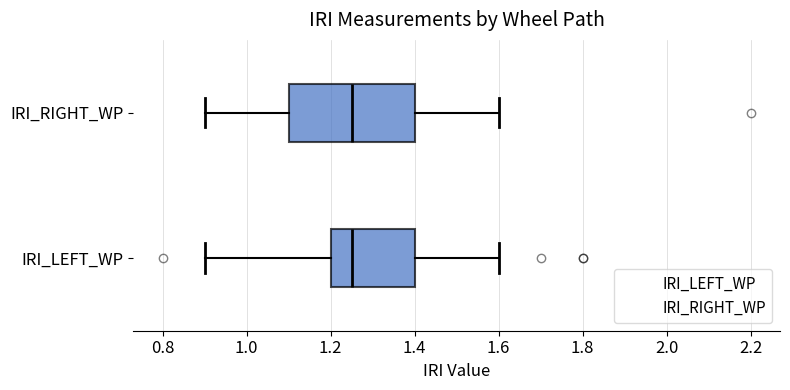

Where does the right whisker of the box for IRI_LEFT_WP end on the x-axis? The values are not printed on the chart, so give them approximately, as read against the axis.

1.60